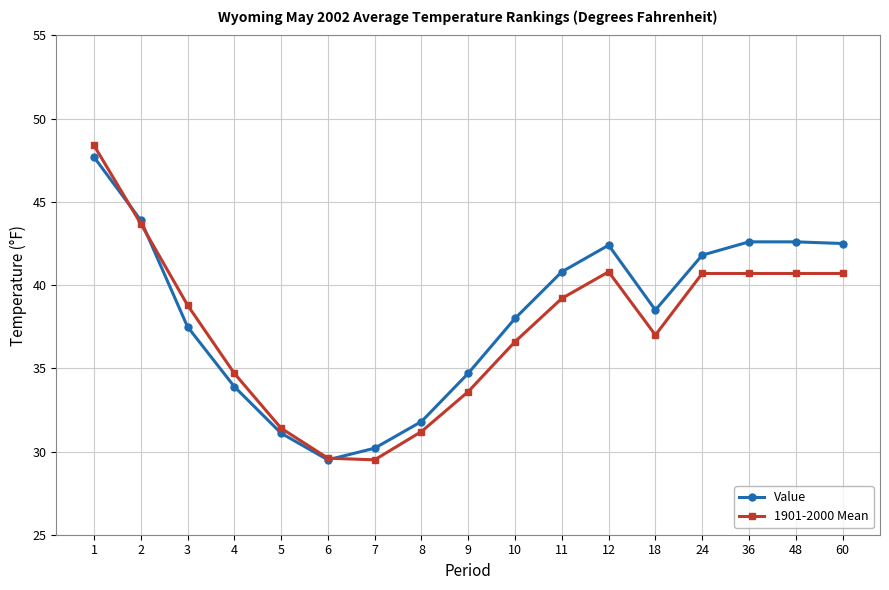

What is the difference between the maximum and minimum values in the 1901-2000 Mean series?

18.9